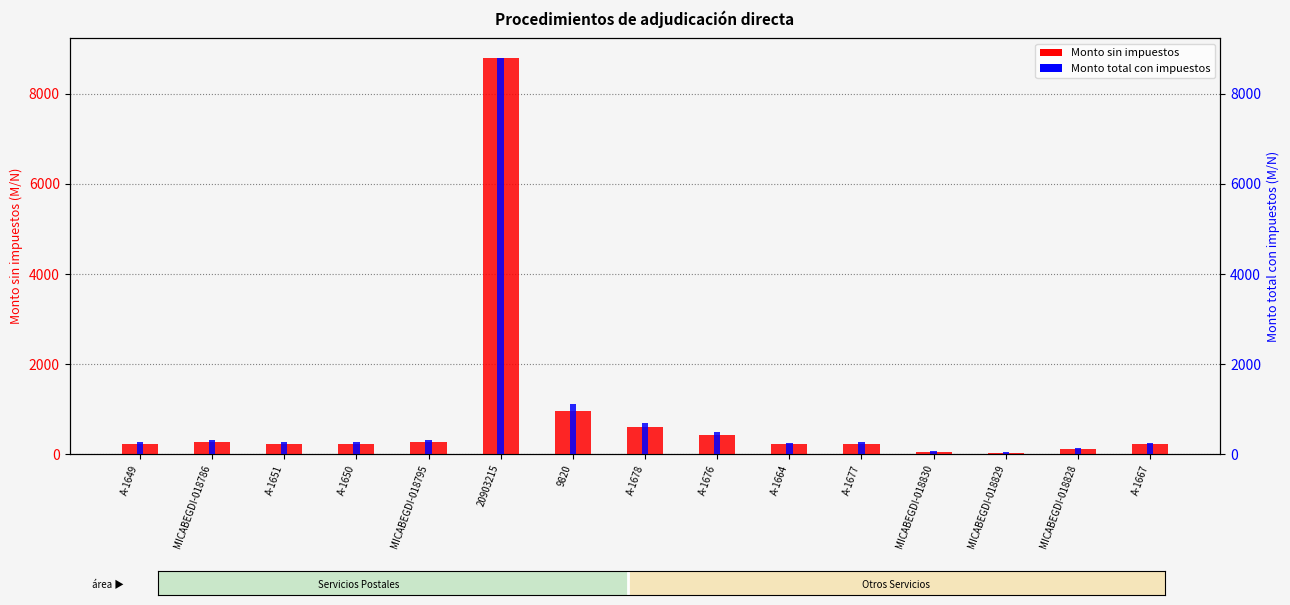

How many groups of bars are there?

15